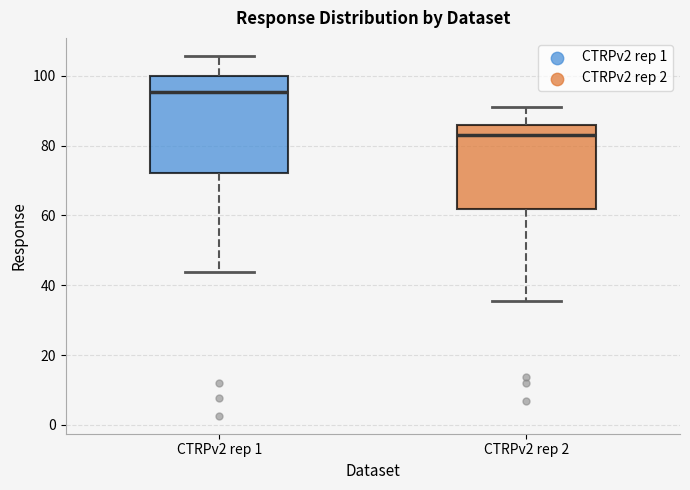

Reading left to right, read every box against the y-axis: the position of its median line, the range the box covers, and the ends of its whiskers. The values are not printed on the chart, so give them approximately, as read against the axis.

CTRPv2 rep 1: median 96, box 72 to 100, whiskers 44 to 106
CTRPv2 rep 2: median 84, box 62 to 86, whiskers 36 to 92